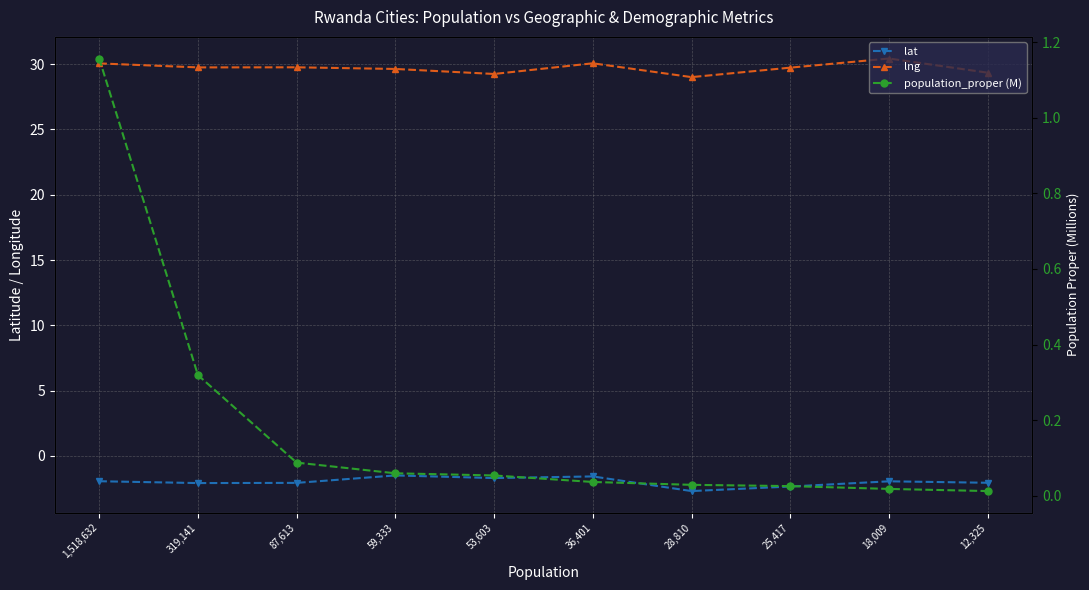

Is it true that lat equals -1.9 at 1,518,632?

True